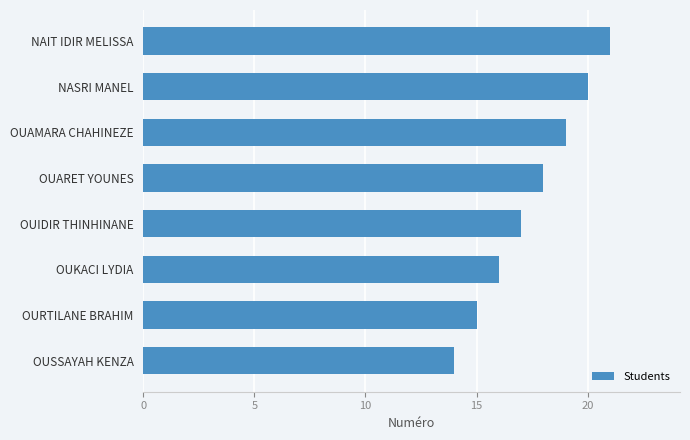

Reading top to bottom, list all the values displayed in this chart.

NAIT IDIR MELISSA=21	NASRI MANEL=20	OUAMARA CHAHINEZE=19	OUARET YOUNES=18	OUIDIR THINHINANE=17	OUKACI LYDIA=16	OURTILANE BRAHIM=15	OUSSAYAH KENZA=14